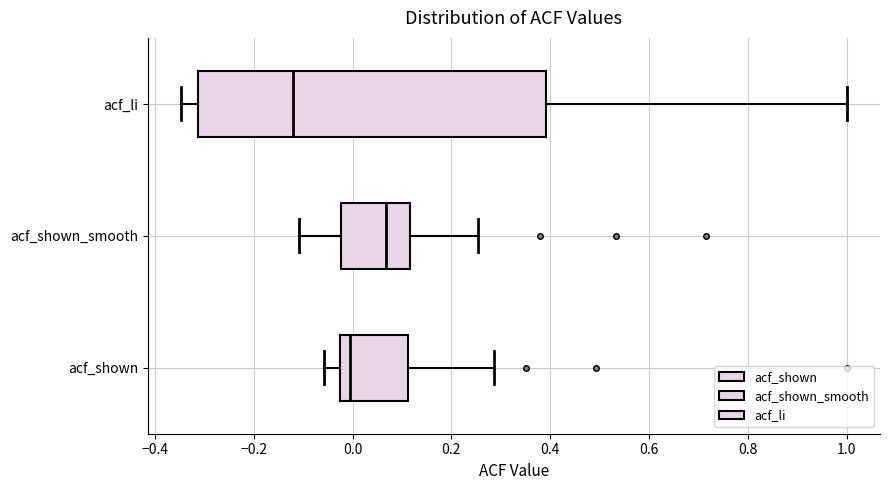

Reading bottom to top, transcribe this box plot: for each box, give where its median line is, the range the box spans, and where its two whiskers end, as read against the x-axis. The values are not printed on the chart, so give them approximately, as read against the axis.

acf_shown: median 0.00, box -0.02 to 0.12, whiskers -0.06 to 0.28
acf_shown_smooth: median 0.06, box -0.02 to 0.12, whiskers -0.10 to 0.26
acf_li: median -0.12, box -0.32 to 0.40, whiskers -0.34 to 1.00